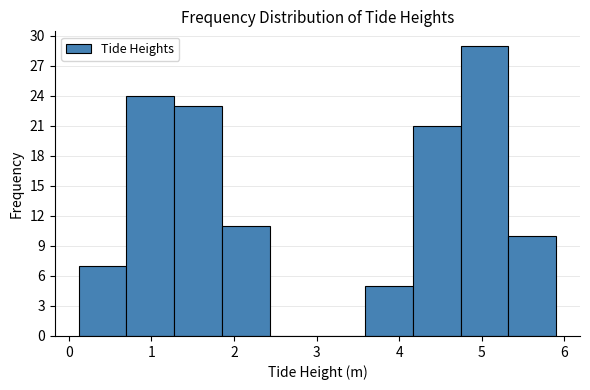

Which range on the x-axis has the tallest bar?

4.7 to 5.3